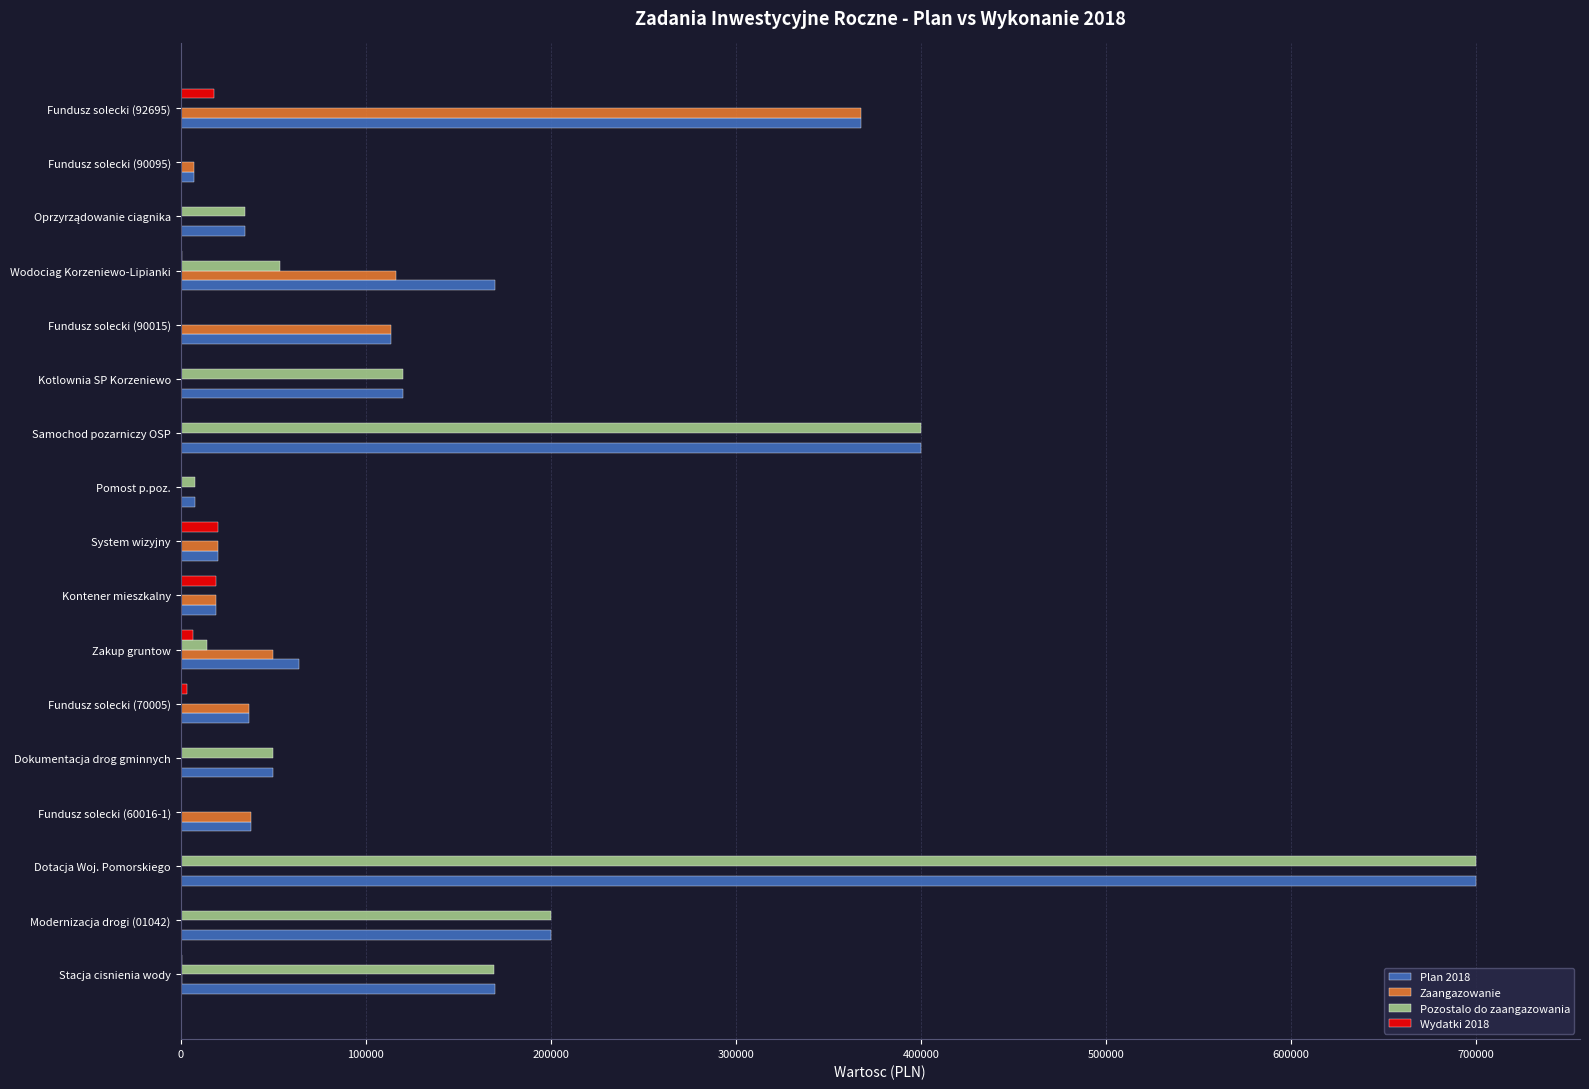

What is the average value of the Pozostalo do zaangazowania series?

102948.9